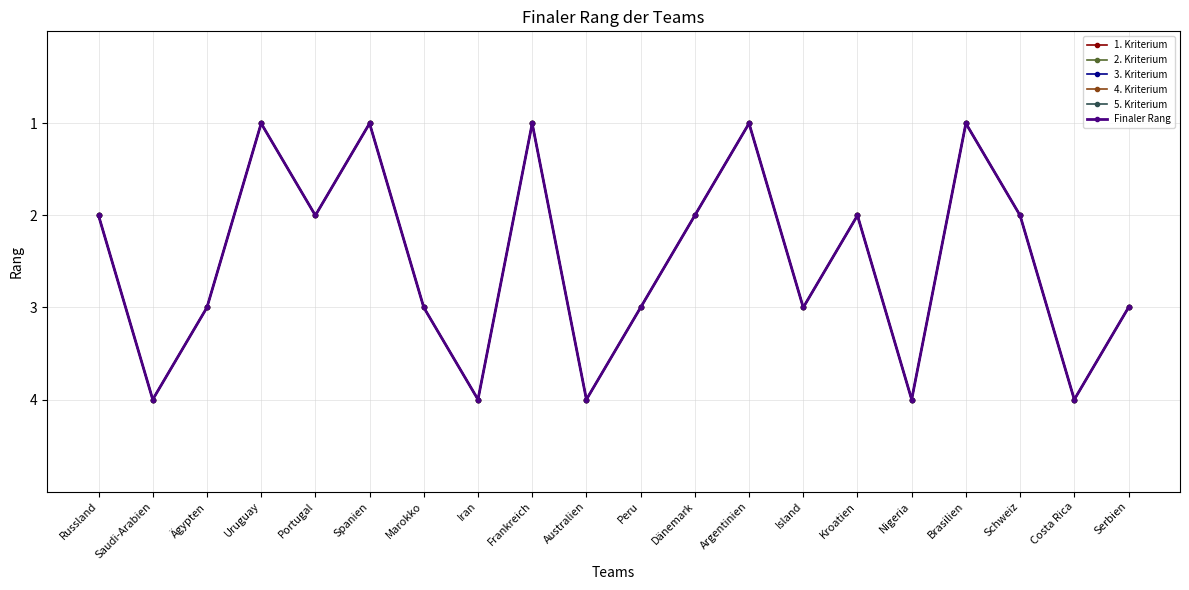

What is the label of the 20th point from the left?

Serbien